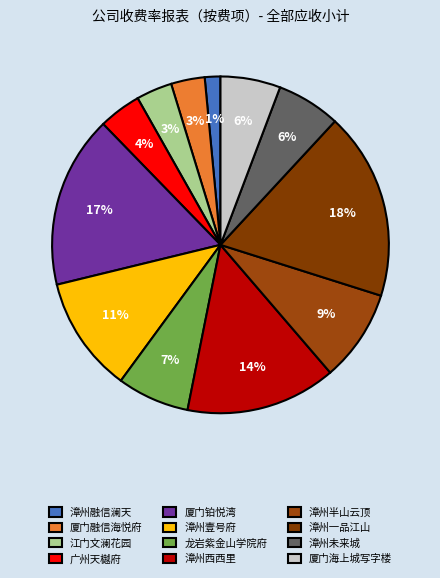

What is the change in value from 漳州未来城 to 厦门海上城写字楼?

-123789.2